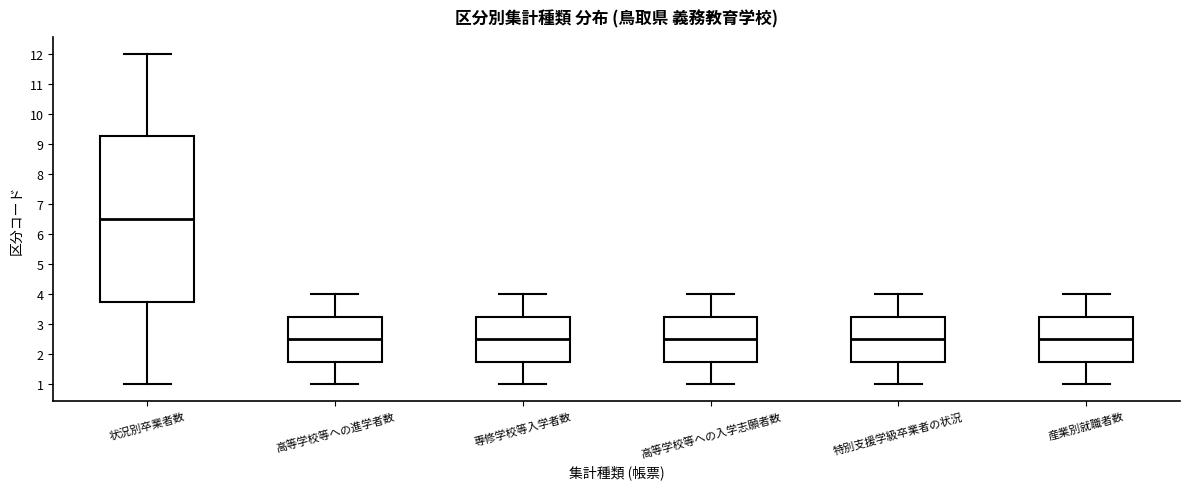

Which box is the tallest, from its lower edge to its upper edge?

状況別卒業者数